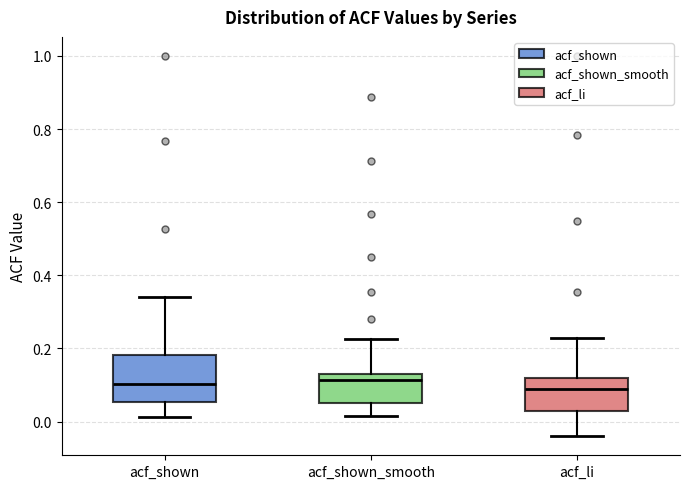

Reading left to right, read every box against the y-axis: the position of its median line, the range the box covers, and the ends of its whiskers. The values are not printed on the chart, so give them approximately, as read against the axis.

acf_shown: median 0.10, box 0.06 to 0.18, whiskers 0.02 to 0.34
acf_shown_smooth: median 0.12 (just below the box's upper edge), box 0.06 to 0.12, whiskers 0.02 to 0.22
acf_li: median 0.08, box 0.04 to 0.12, whiskers -0.04 to 0.24